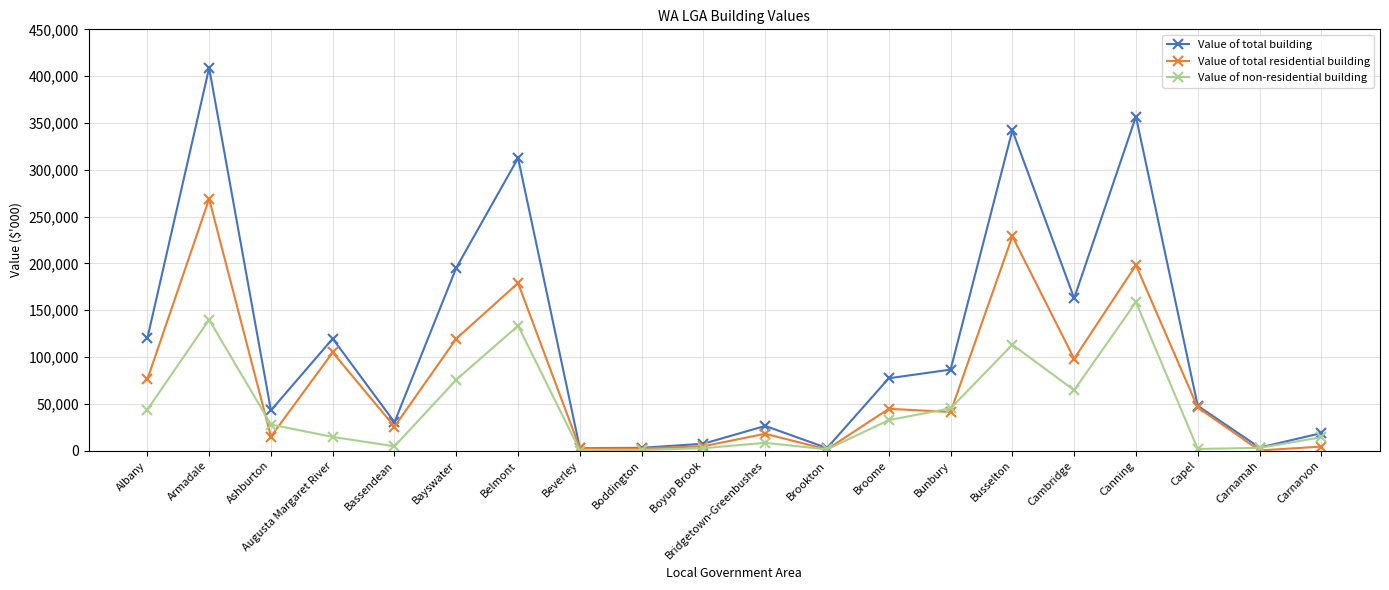

What is the sum of the Value of total building values at Carnarvon and Bassendean?

49161.4